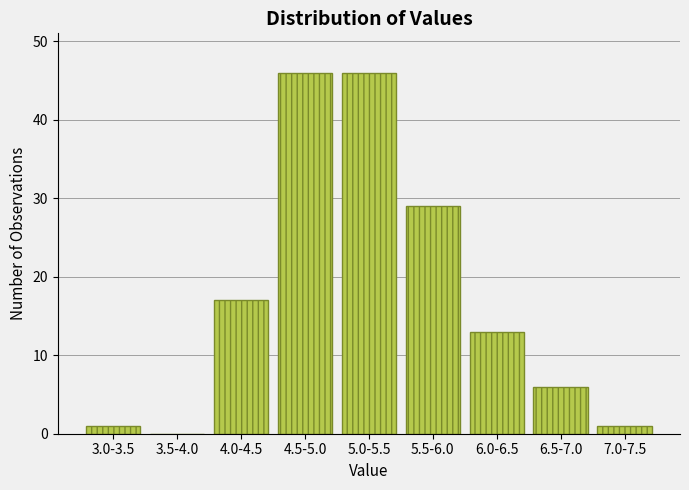

Reading left to right, list all the values displayed in this chart.

3.0-3.5=1	3.5-4.0=0	4.0-4.5=17	4.5-5.0=46	5.0-5.5=46	5.5-6.0=29	6.0-6.5=13	6.5-7.0=6	7.0-7.5=1